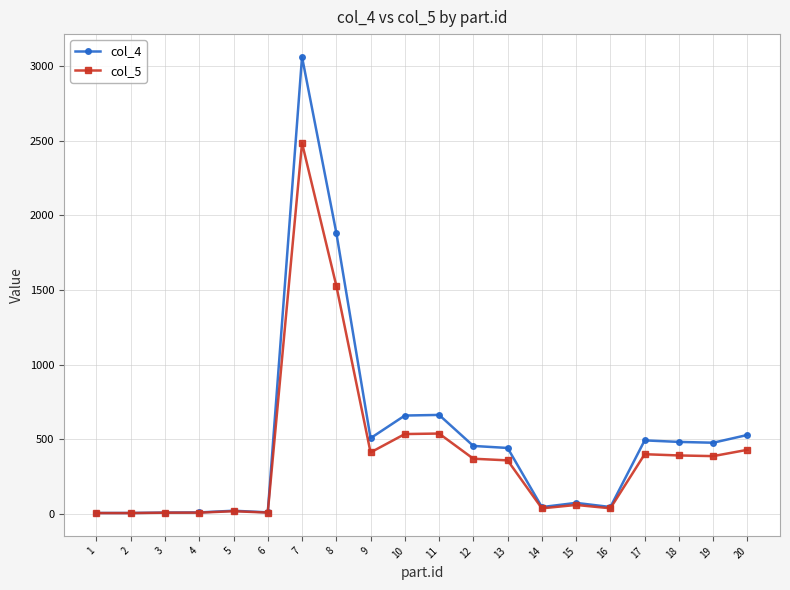

Rank the series by their average value, from lowest to highest.

col_5, col_4